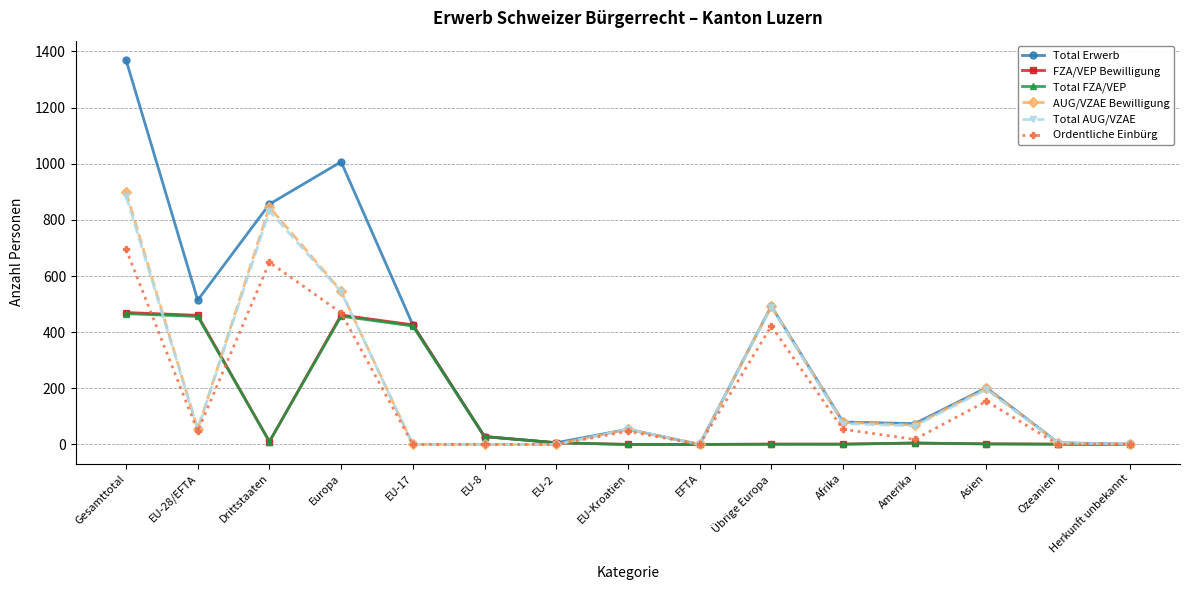

Where is the first local maximum for AUG/VZAE Bewilligung?

Drittstaaten